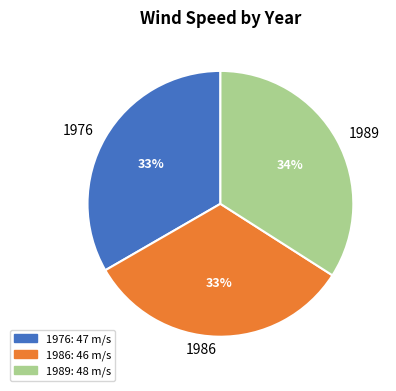

To the nearest percent, what percentage of the pie is 1986?

33%